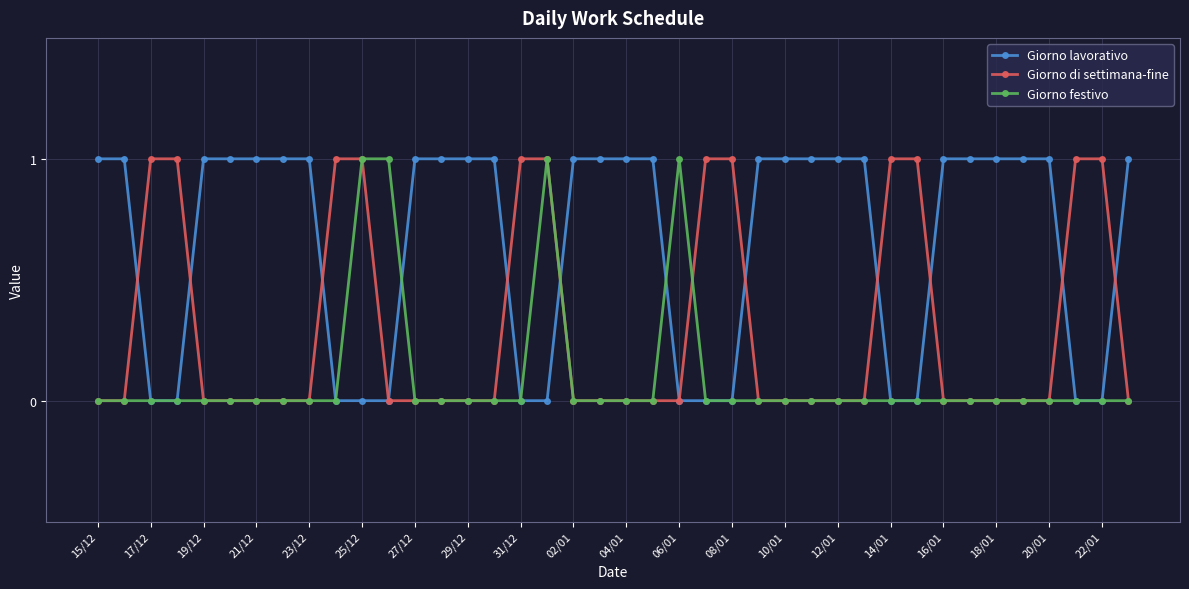

Which series has the largest total across all categories?

Giorno lavorativo